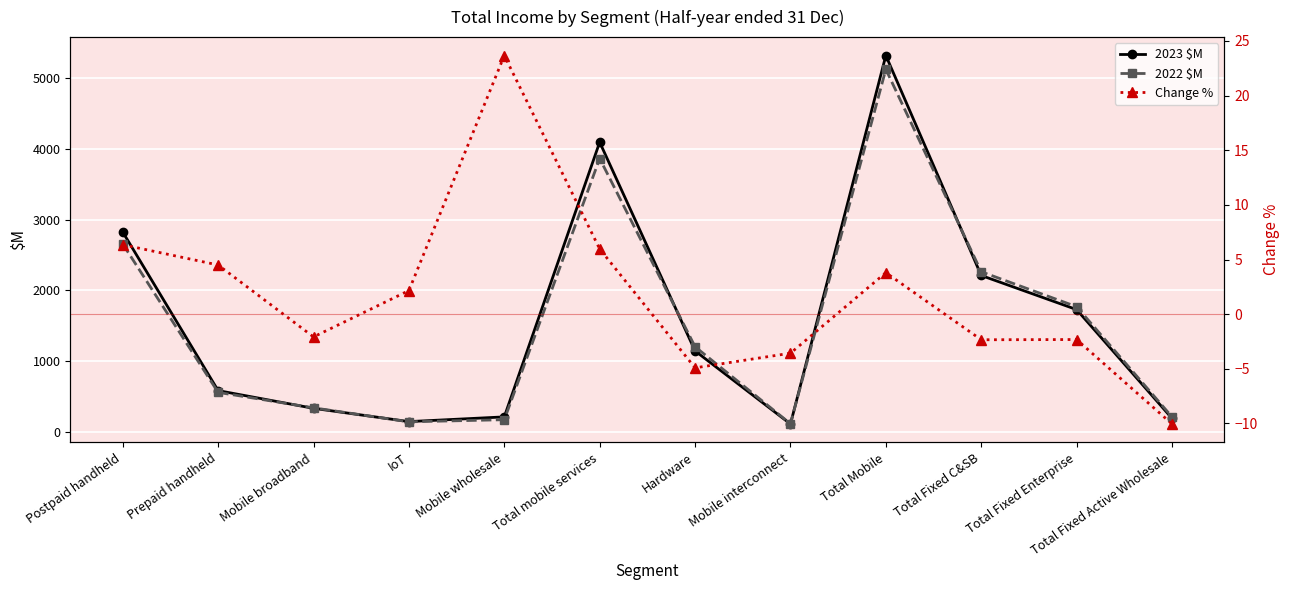

Which series ends up on top after the final intersection of 2023 $M and 2022 $M?

2022 $M